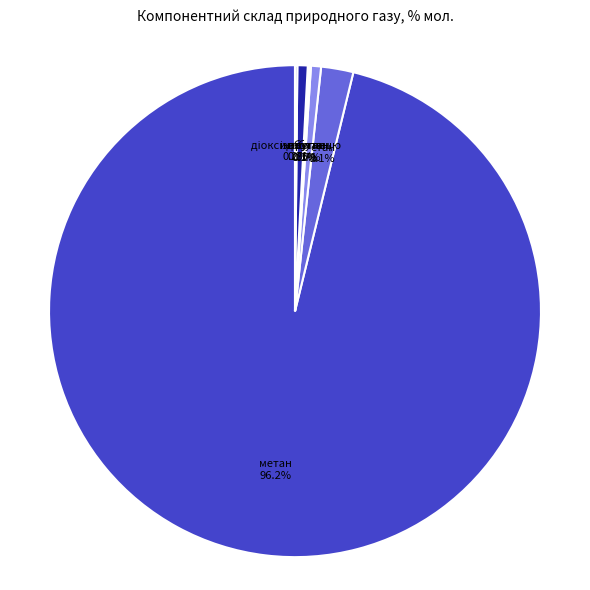

Is there a majority slice in this chart?

Yes